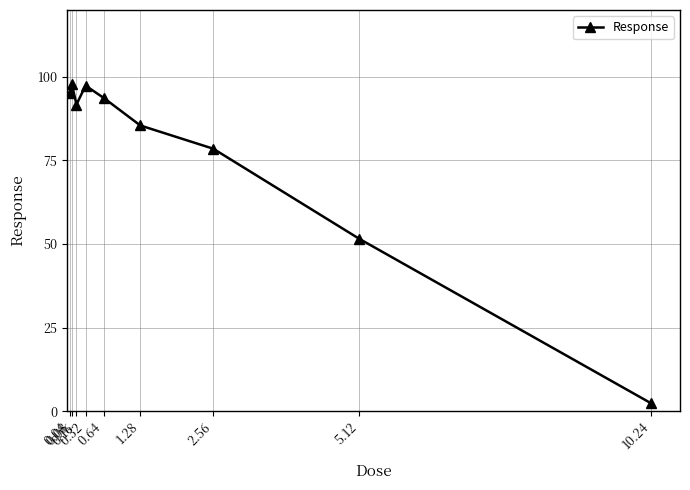

What is the ratio of the value at 1.28 to the value at 5.12?

1.7